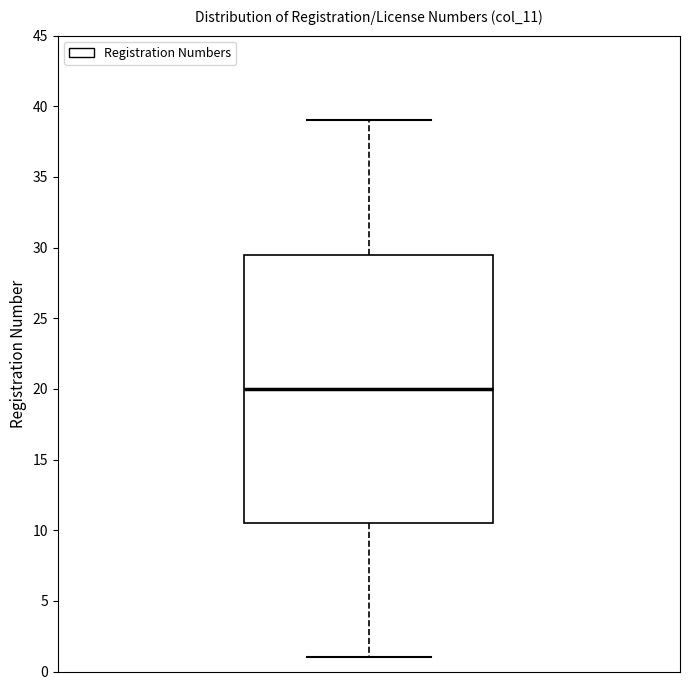

Read this box plot against the y-axis: the position of the median line, the range covered by the box, and the ends of both whiskers. The values are not printed on the chart, so give them approximately, as read against the axis.

median 20.0, box 10.5 to 29.5, whiskers 1.0 to 39.0